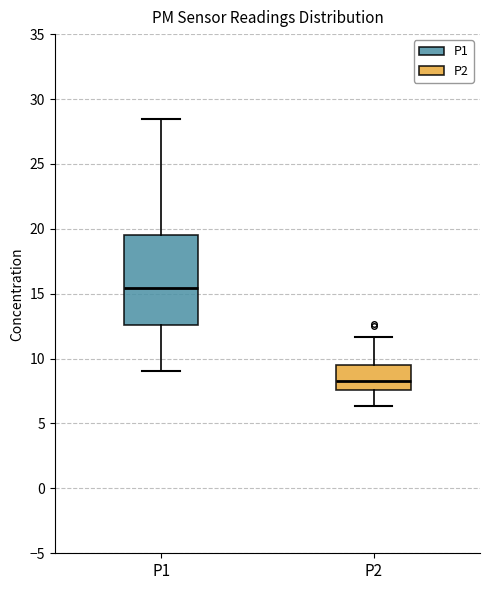

Reading left to right, transcribe this box plot: for each box, give where its median line is, the range the box spans, and where its two whiskers end, as read against the y-axis. The values are not printed on the chart, so give them approximately, as read against the axis.

P1: median 15.5, box 12.5 to 19.5, whiskers 9.0 to 28.5
P2: median 8.5, box 7.5 to 9.5, whiskers 6.5 to 11.5